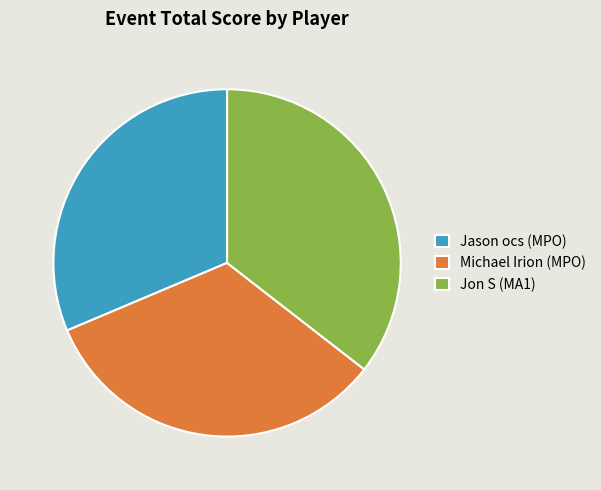

What is the smallest slice in the pie chart?

Jason ocs (MPO)